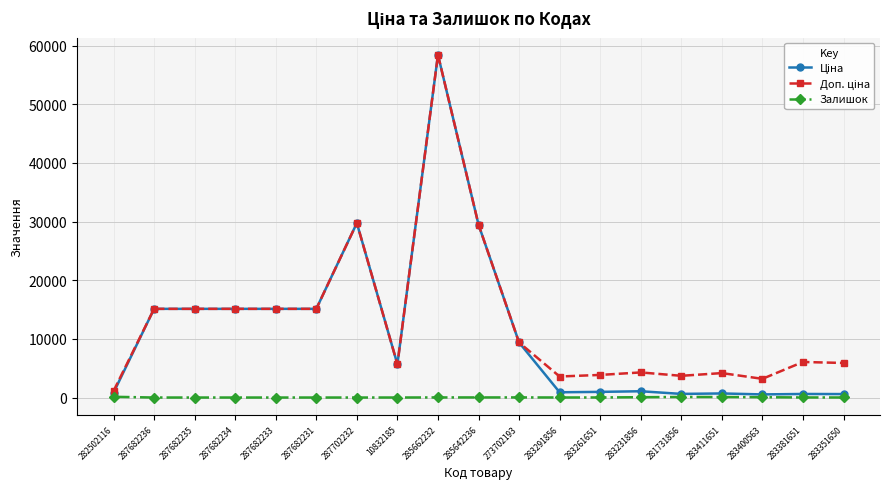

At which category is the sum across all series the highest?

285662232